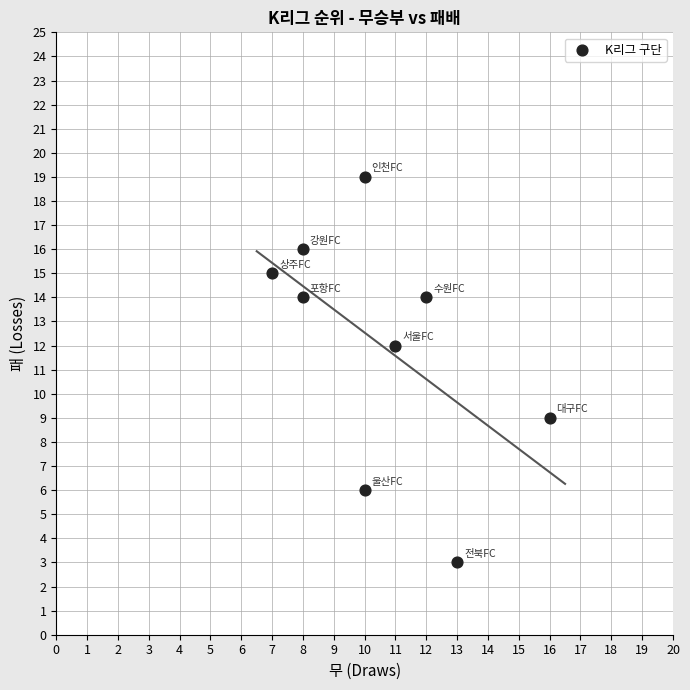

What Y value in the scatter plot is closest to 11?

12